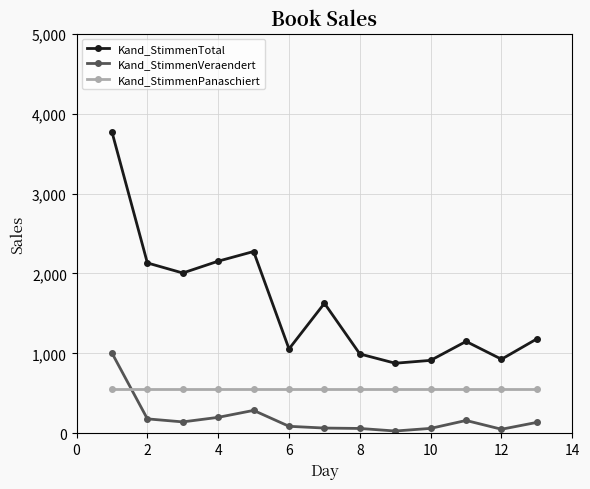

What is the maximum value shown in the chart?

3771